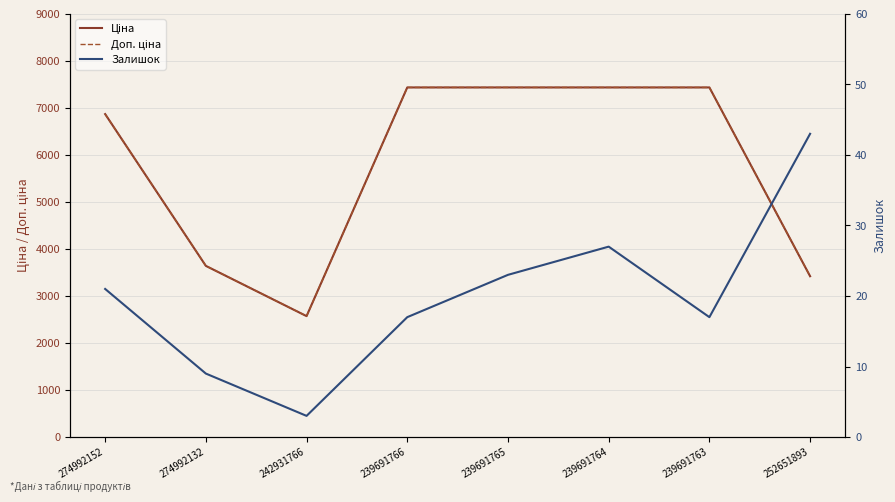

Rank the series by their maximum value, from highest to lowest.

Ціна, Доп. ціна, Залишок